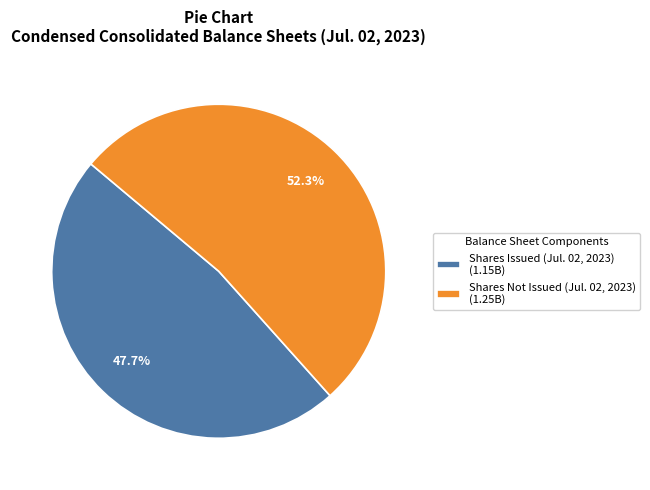

Is the sum of Shares Not Issued (Jul. 02, 2023) (1.25B) and Shares Issued (Jul. 02, 2023) (1.15B) greater than half?

Yes